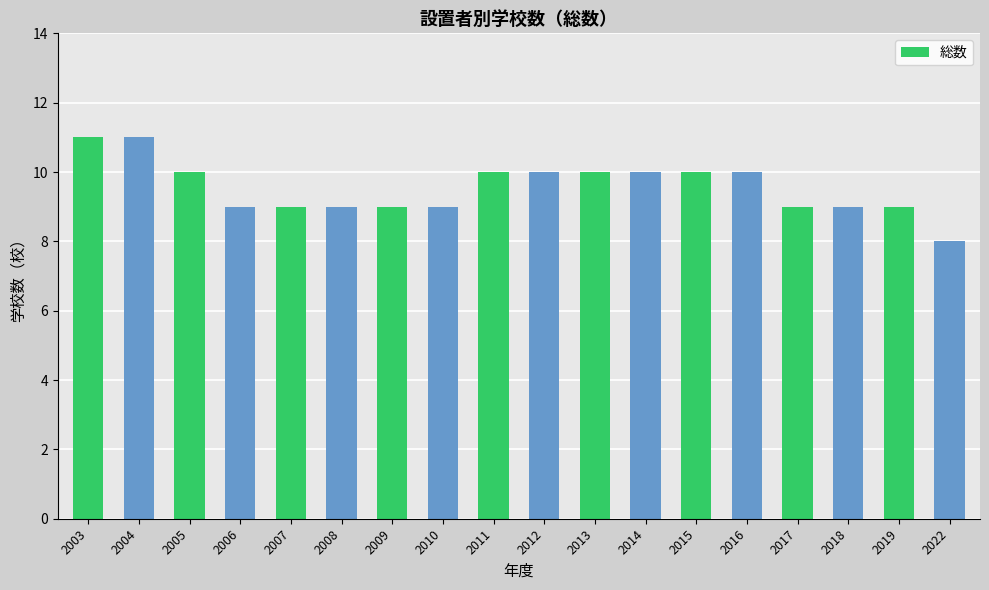

What is the value of the 7th bar from the left?

9